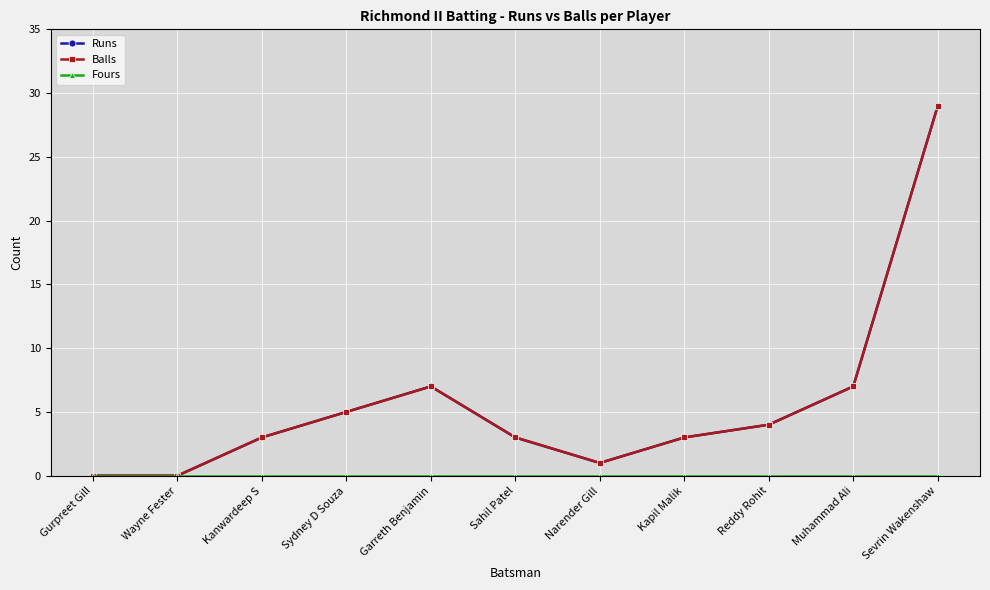

Is this an area chart (filled region under the line)?

No